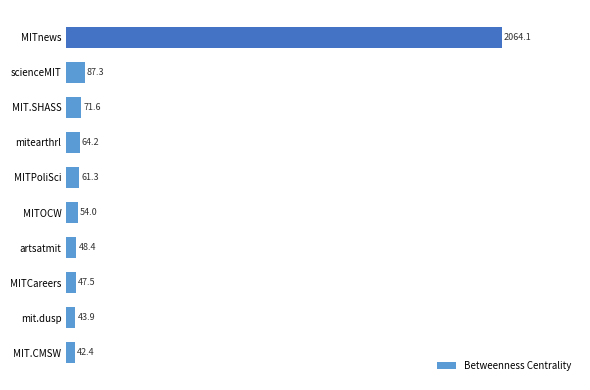

Rank the categories by value from highest to lowest.

MITnews, scienceMIT, MIT.SHASS, mitearthrl, MITPoliSci, MITOCW, artsatmit, MITCareers, mit.dusp, MIT.CMSW